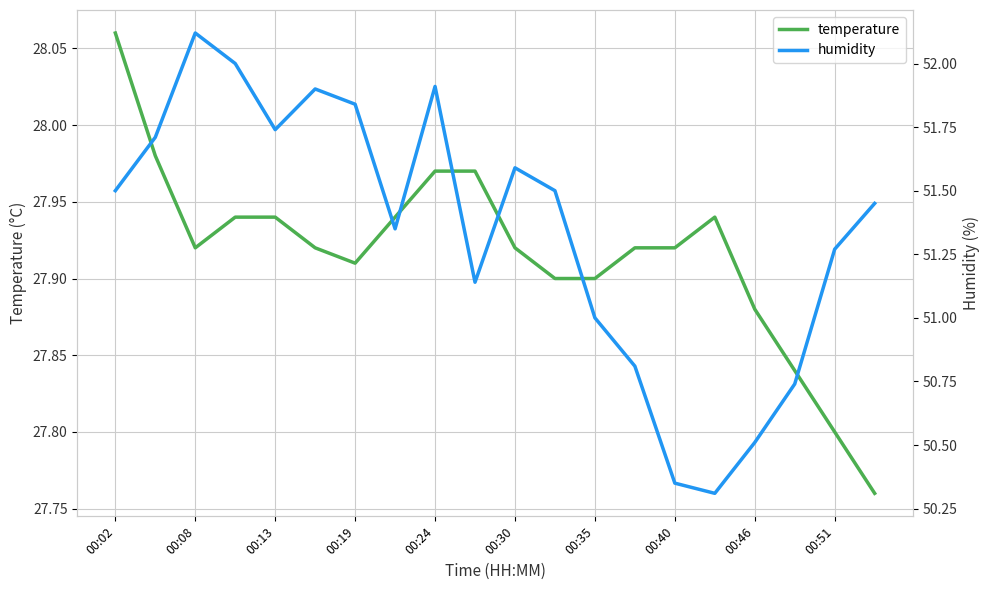

What is the difference between the second highest and minimum values in the temperature series?

0.2